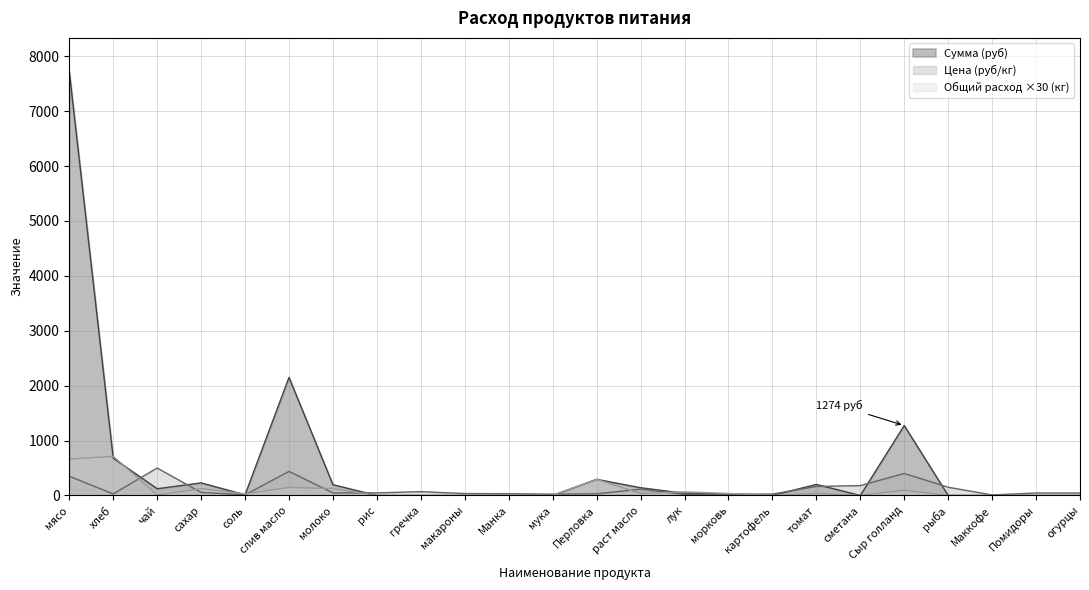

Which label corresponds to the smallest value in the chart?

рис